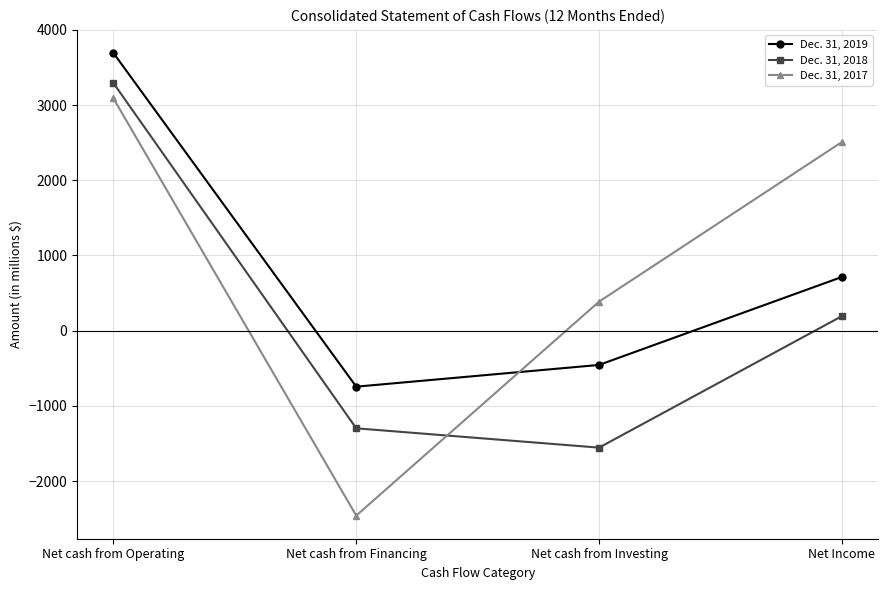

Rank the categories by Dec. 31, 2018 value from highest to lowest.

Net cash from Operating, Net Income, Net cash from Financing, Net cash from Investing